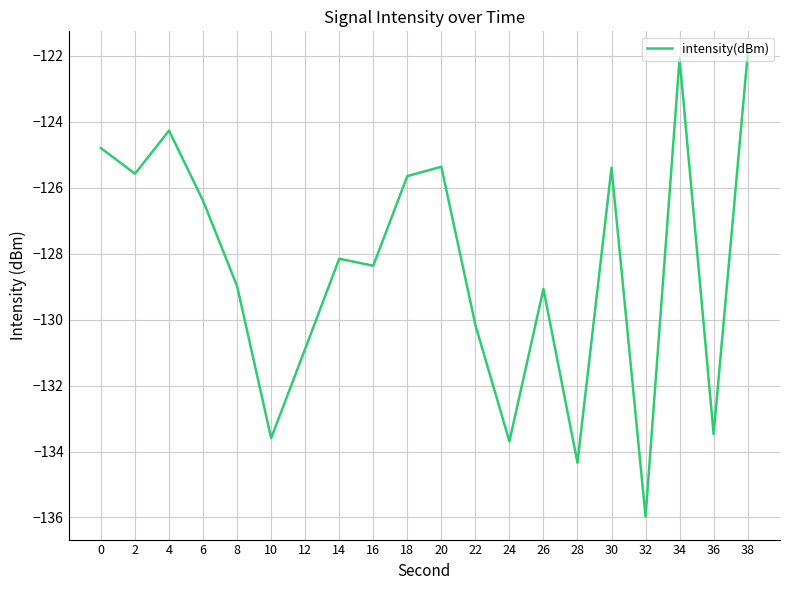

Does the chart have visible grid lines?

Yes